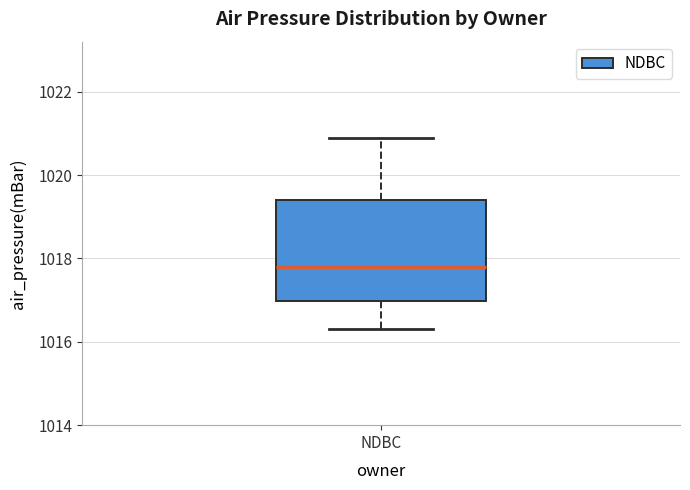

Read this box plot against the y-axis: the position of the median line, the range covered by the box, and the ends of both whiskers. The values are not printed on the chart, so give them approximately, as read against the axis.

median 1017.8, box 1017.0 to 1019.4, whiskers 1016.4 to 1021.0